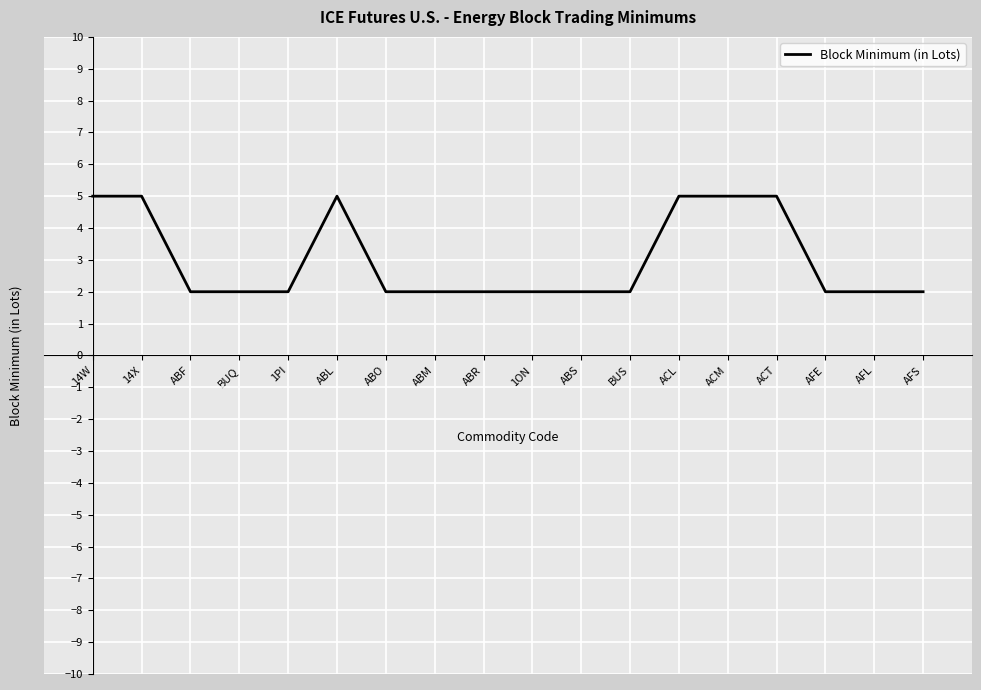

What is the difference between the values at AFE and ACT?

3